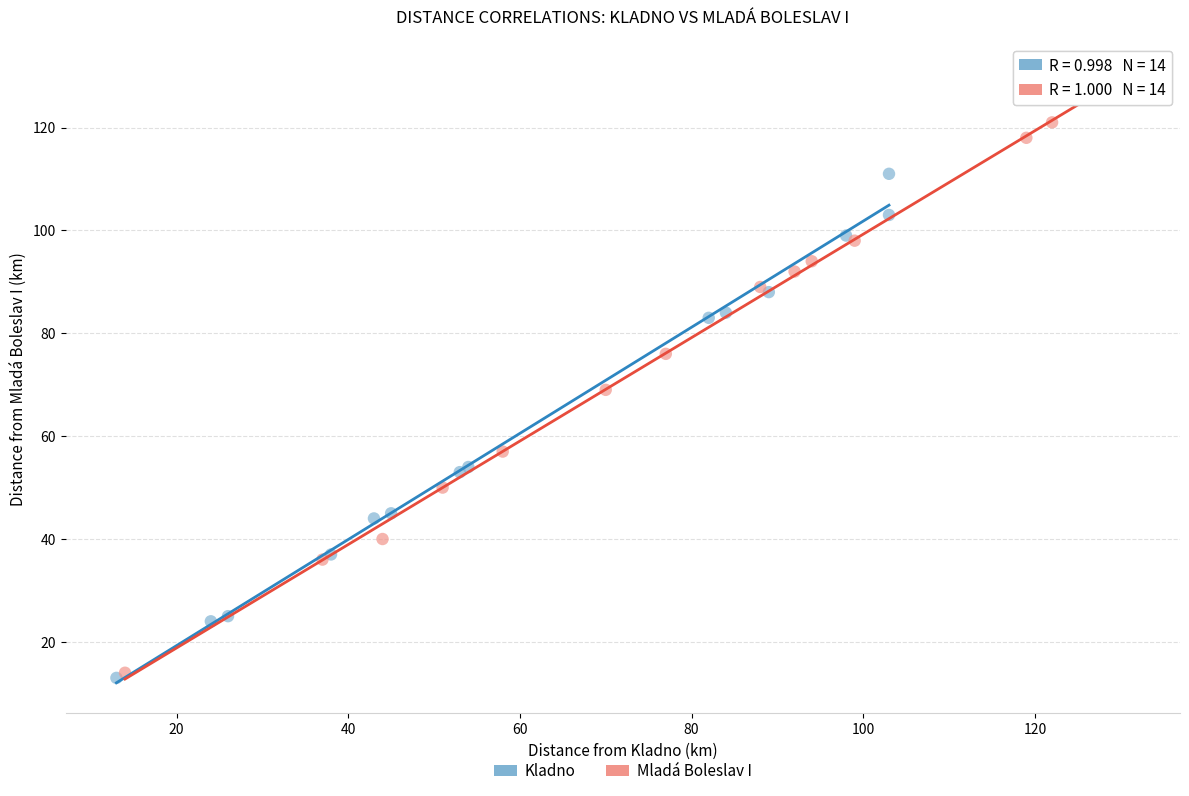

Which series reaches the maximum Y coordinate?

Mladá Boleslav I